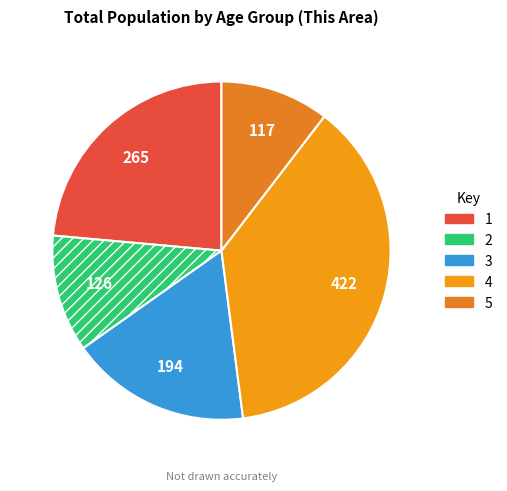

How many segments does this pie chart have?

5